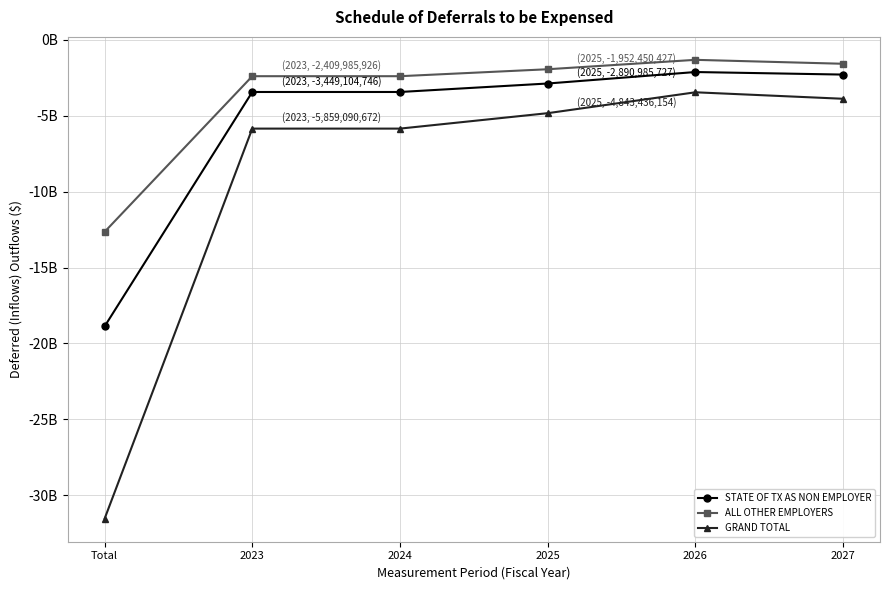

What is the total value across all series at Total?

-63070120302